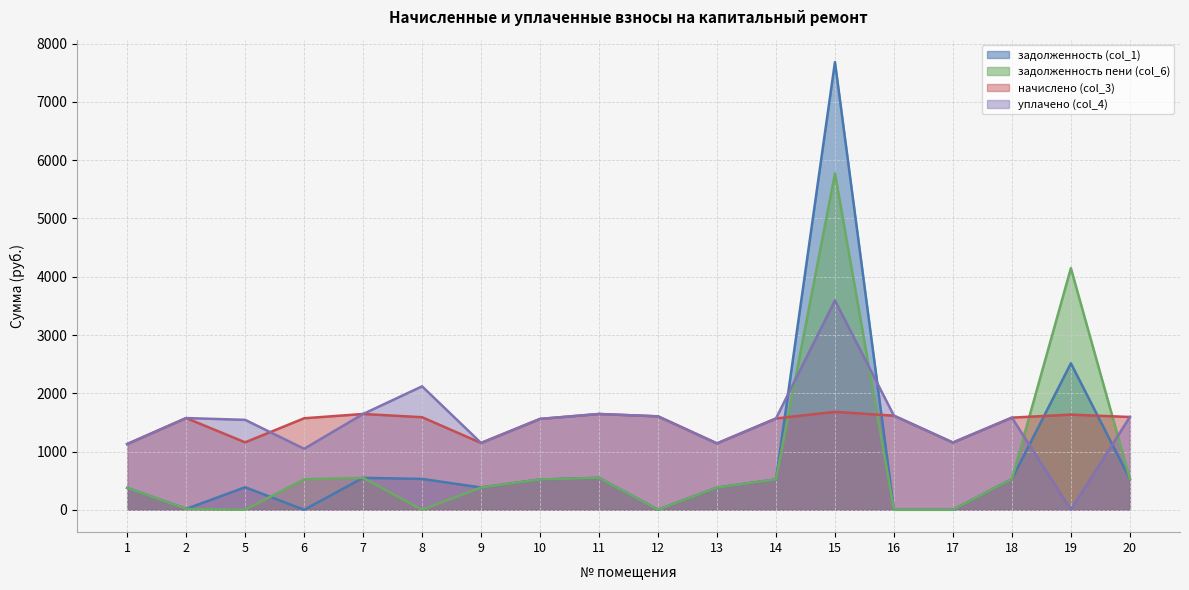

Count the number of data series in this chart.

4